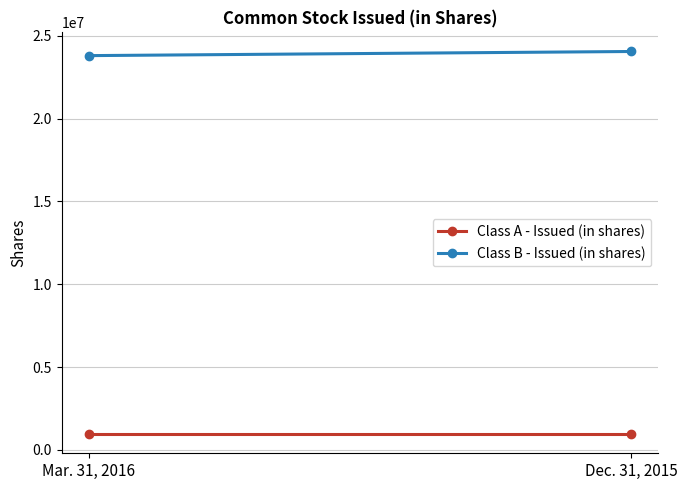

Is the value of Class A - Issued (in shares) at Mar. 31, 2016 greater than the value of Class B - Issued (in shares) at Mar. 31, 2016?

No